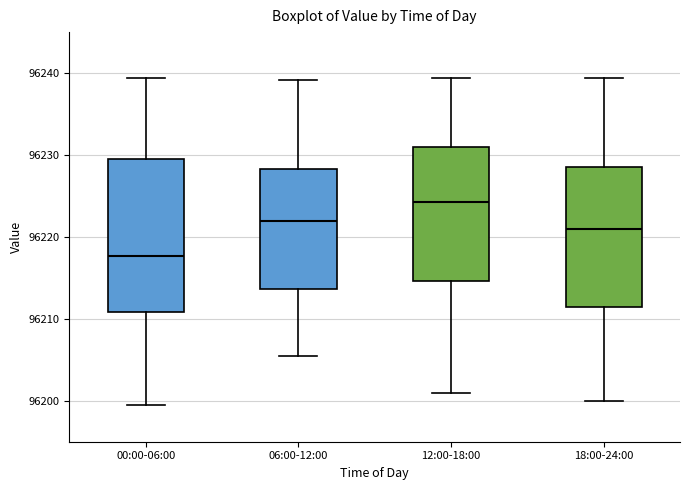

Comparing the boxes themselves (not the whiskers), which one is the tallest?

00:00-06:00